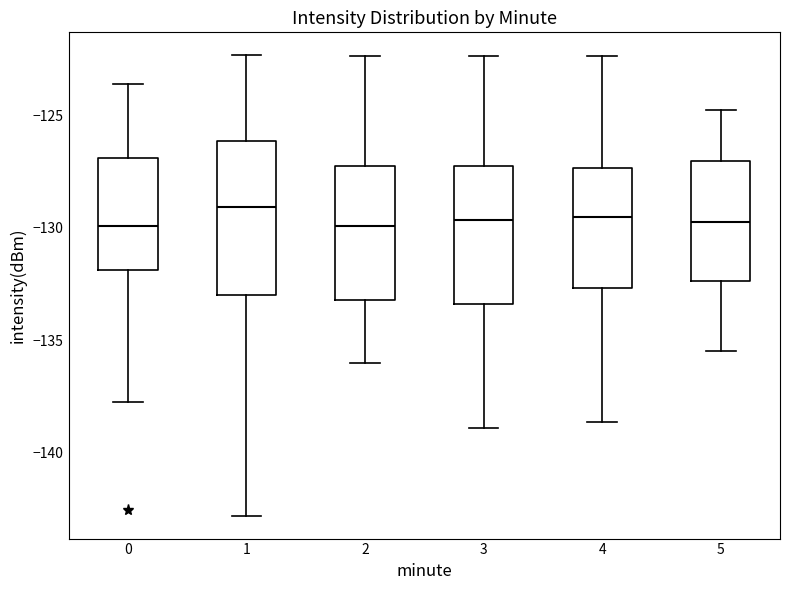

Reading left to right, transcribe this box plot: for each box, give where its median line is, the range the box spans, and where its two whiskers end, as read against the y-axis. The values are not printed on the chart, so give them approximately, as read against the axis.

0: median -130.0, box -132.0 to -127.0, whiskers -138.0 to -123.5
1: median -129.0, box -133.0 to -126.0, whiskers -143.0 to -122.5
2: median -130.0, box -133.0 to -127.0, whiskers -136.0 to -122.5
3: median -129.5, box -133.5 to -127.0, whiskers -139.0 to -122.5
4: median -129.5, box -132.5 to -127.5, whiskers -138.5 to -122.5
5: median -129.5, box -132.5 to -127.0, whiskers -135.5 to -124.5